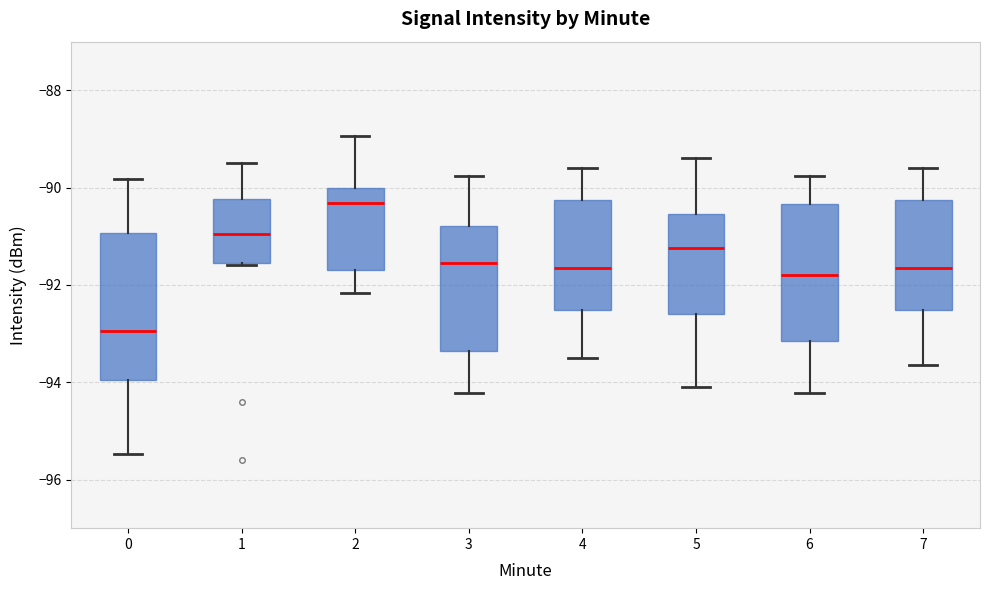

Comparing the boxes themselves (not the whiskers), which one is the tallest?

0